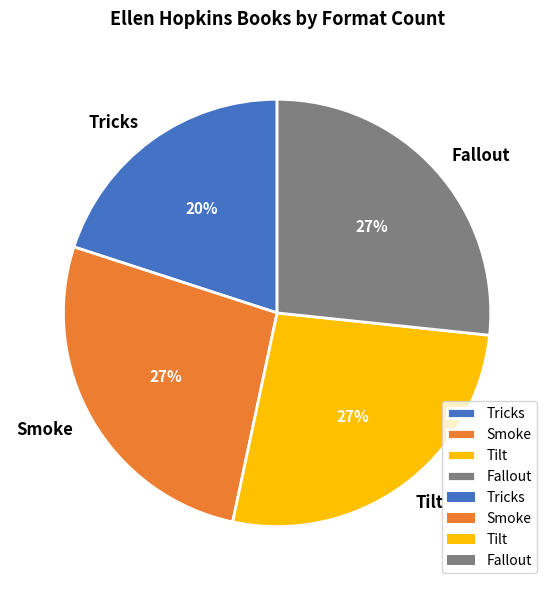

Do Fallout and Smoke together represent more than half of the pie?

Yes